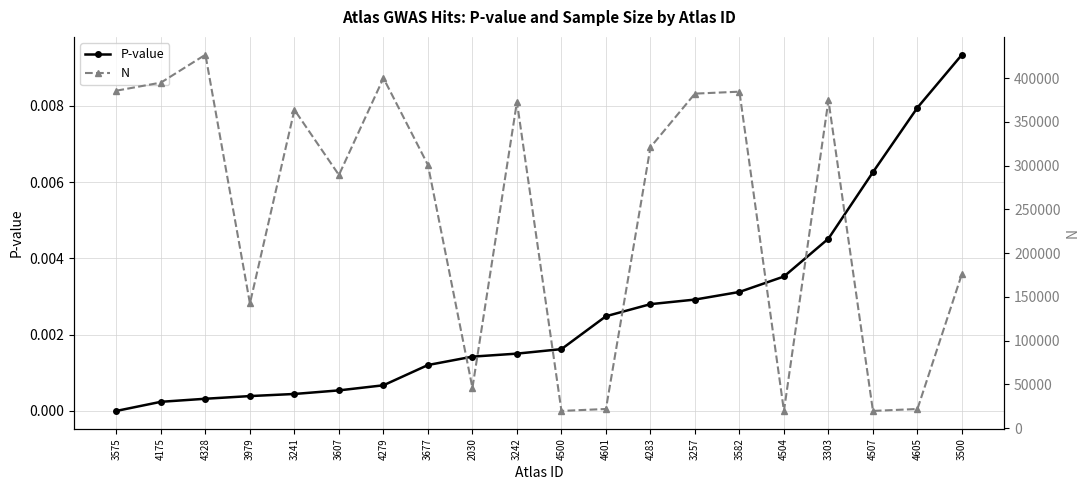

Which series has the largest range (max minus min)?

N